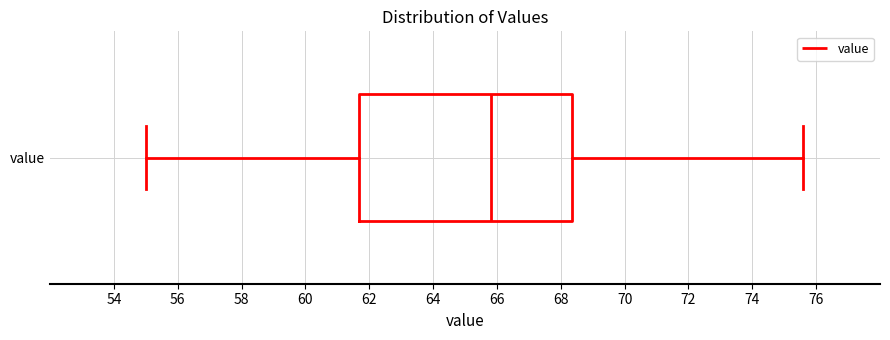

Transcribe this box plot: give where the median line is, the range the box spans, and where the two whiskers end, as read against the x-axis. The values are not printed on the chart, so give them approximately, as read against the axis.

median 65.8, box 61.6 to 68.4, whiskers 55.0 to 75.6